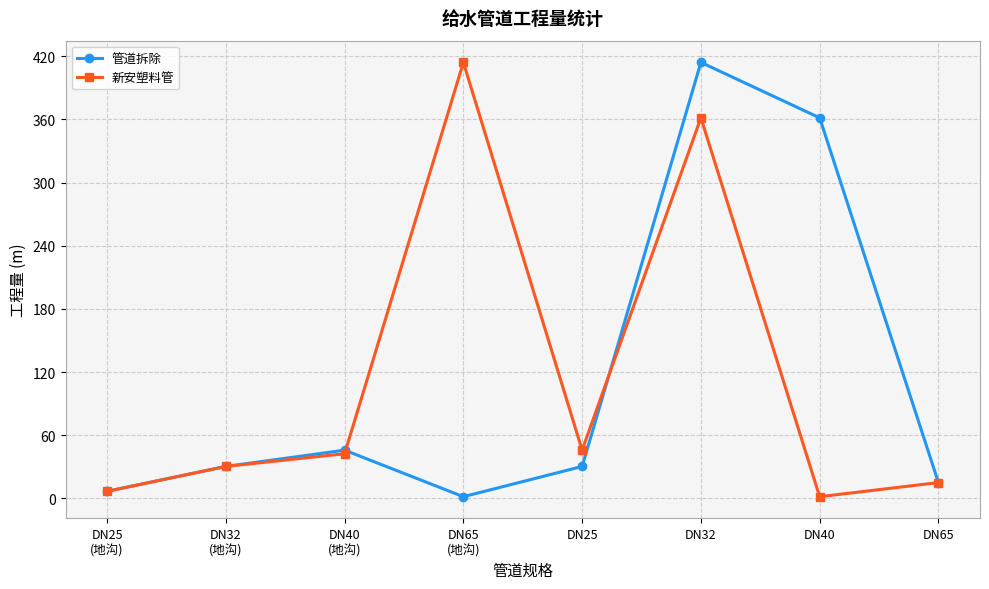

The value of 新安塑料管 at DN25 is 66.6. True or false?

False